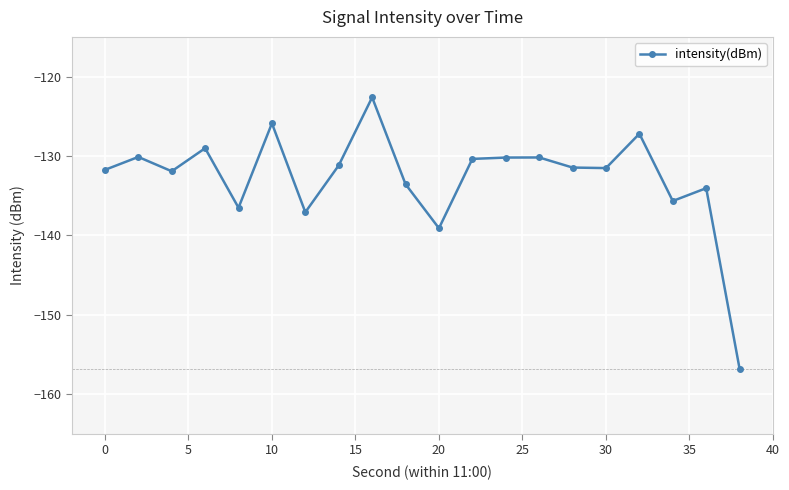

Does the chart have visible grid lines?

Yes